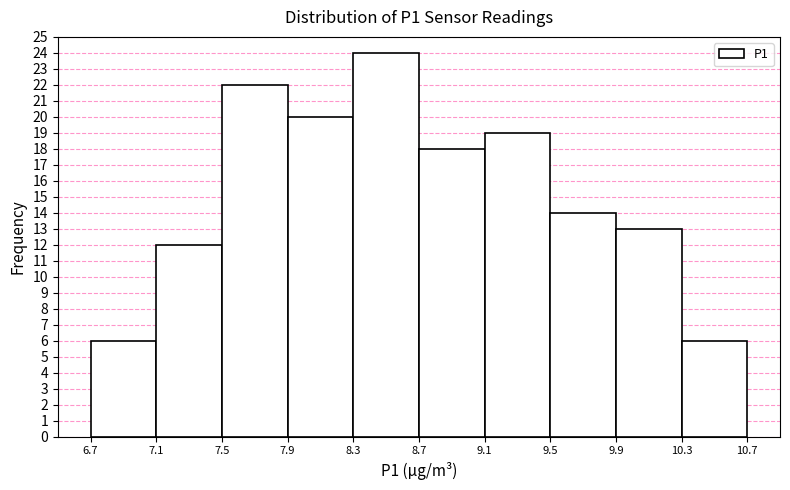

Reading left to right, list every bar in this chart as the range it spans on the x-axis followed by its height. The values are not printed on the chart, so give them approximately, as read against the axis.

6.7 to 7.1: 6
7.1 to 7.5: 12
7.5 to 7.9: 22
7.9 to 8.3: 20
8.3 to 8.7: 24
8.7 to 9.1: 18
9.1 to 9.5: 19
9.5 to 9.9: 14
9.9 to 10.3: 13
10.3 to 10.7: 6